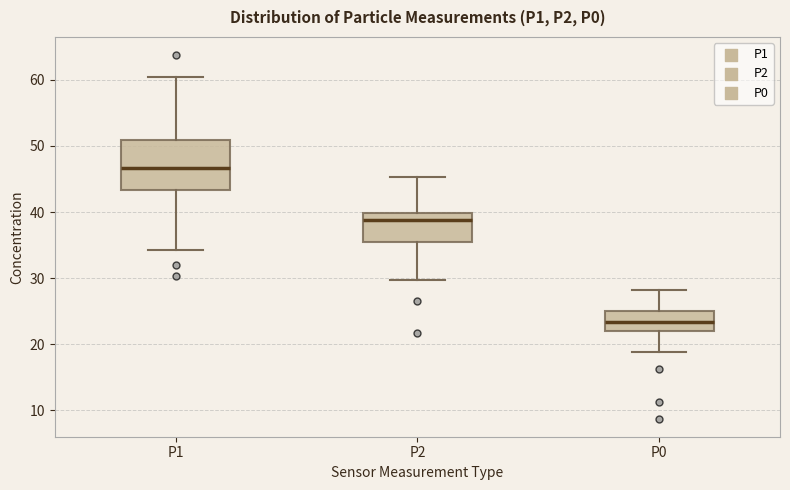

Which box is the tallest, from its lower edge to its upper edge?

P1